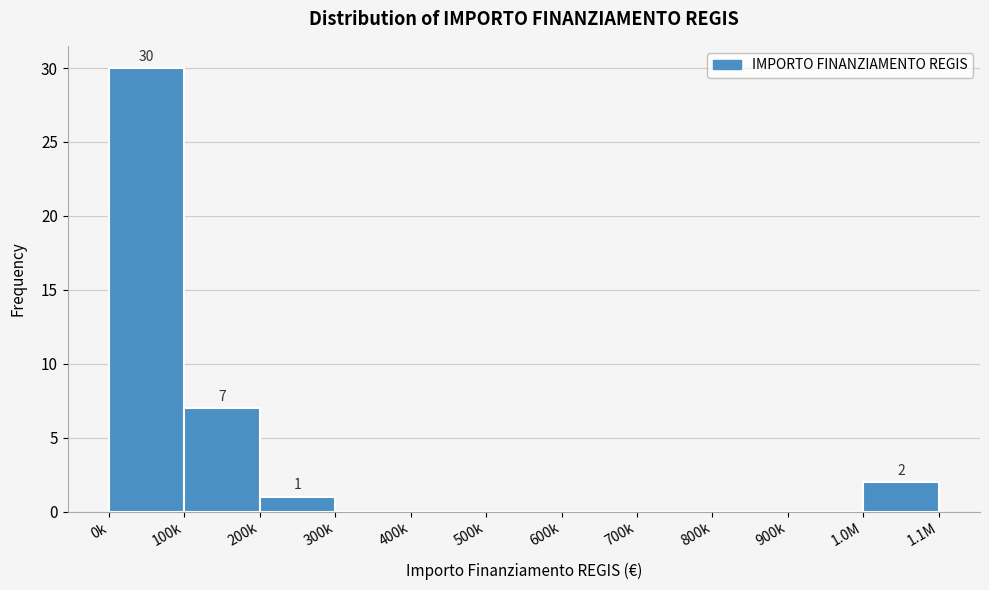

Reading right to left, what are all the values shown in this chart?

1.0M=2	900k=0	800k=0	700k=0	600k=0	500k=0	400k=0	300k=0	200k=1	100k=7	0k=30